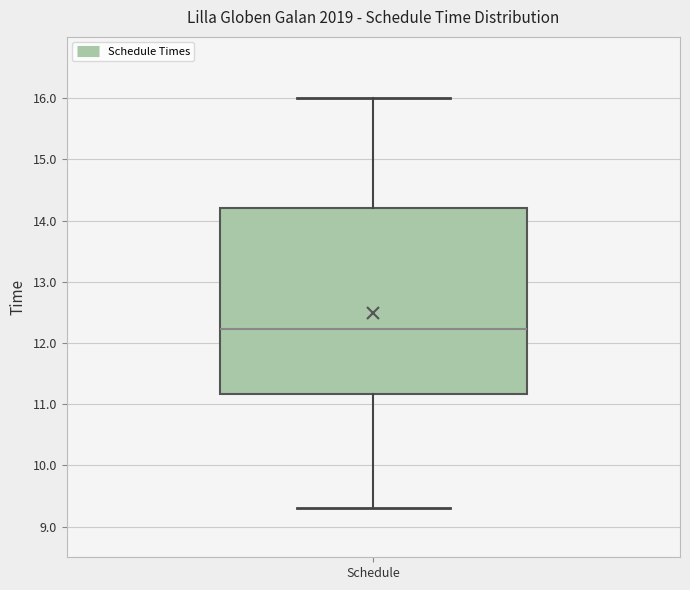

Read this box plot against the y-axis: the position of the median line, the range covered by the box, and the ends of both whiskers. The values are not printed on the chart, so give them approximately, as read against the axis.

median 12.2, box 11.2 to 14.2, whiskers 9.3 to 16.0